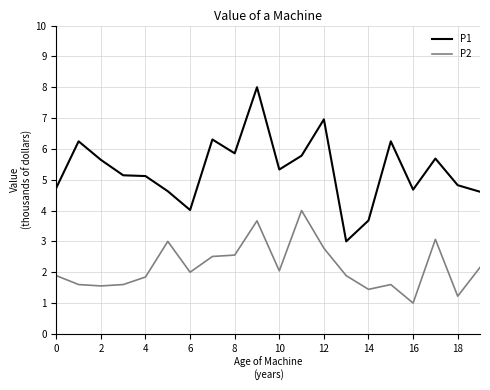

Which series has the largest total across all categories?

P1